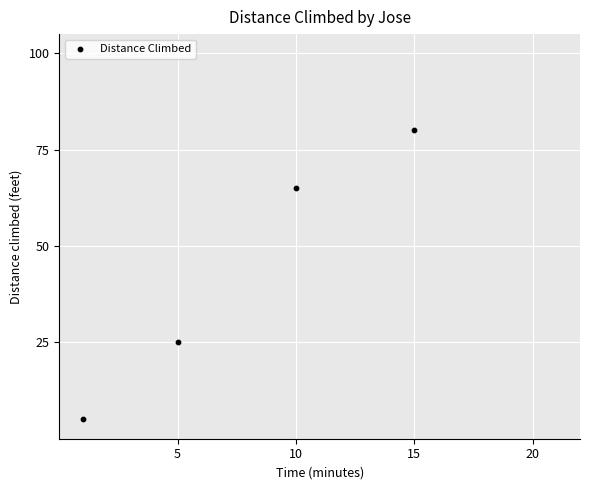

What Y value in the scatter plot is closest to 42?

25